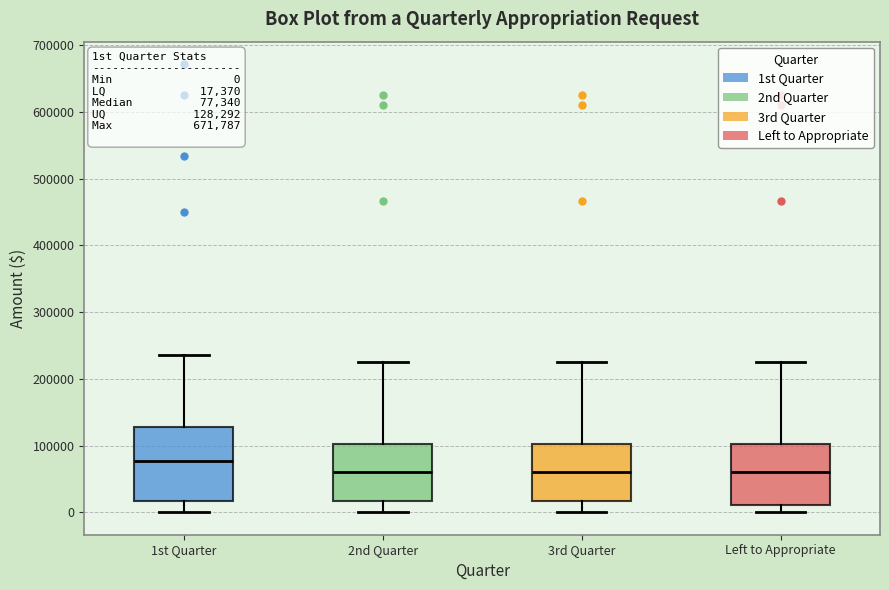

Which box is the tallest, from its lower edge to its upper edge?

1st Quarter